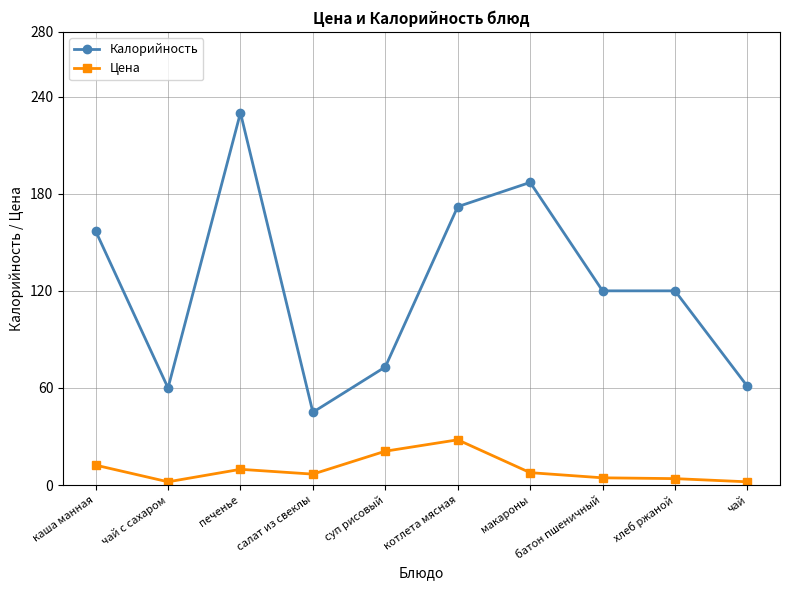

What is the total value across all series at печенье?

239.8